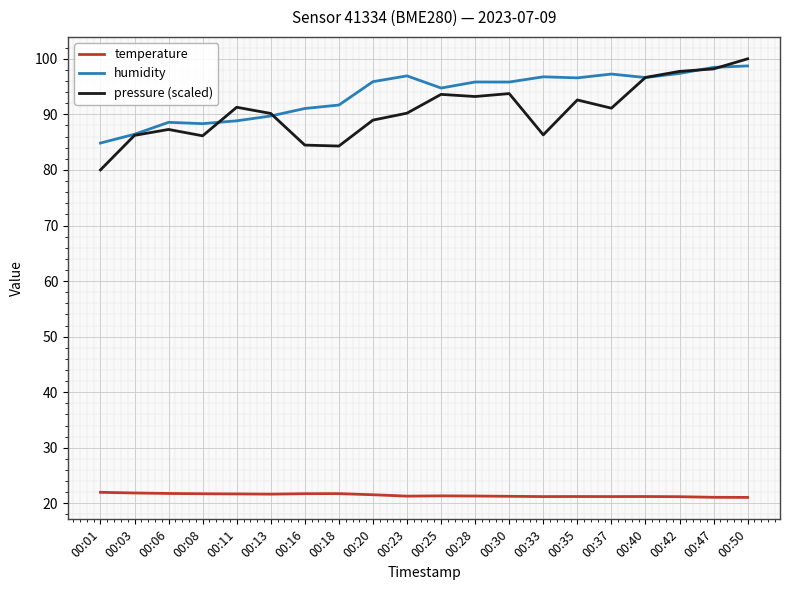

Count the number of data series in this chart.

3